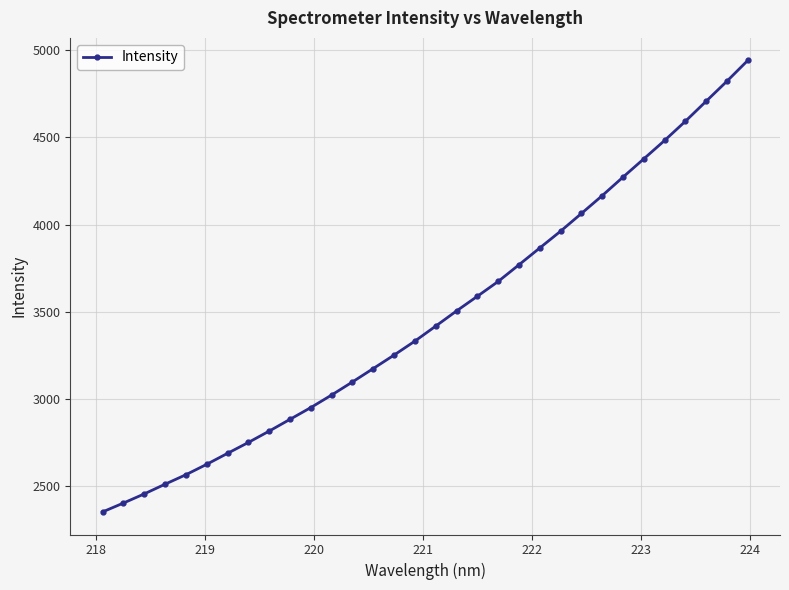

True or false: the data has more than 2 interior local peaks.

False